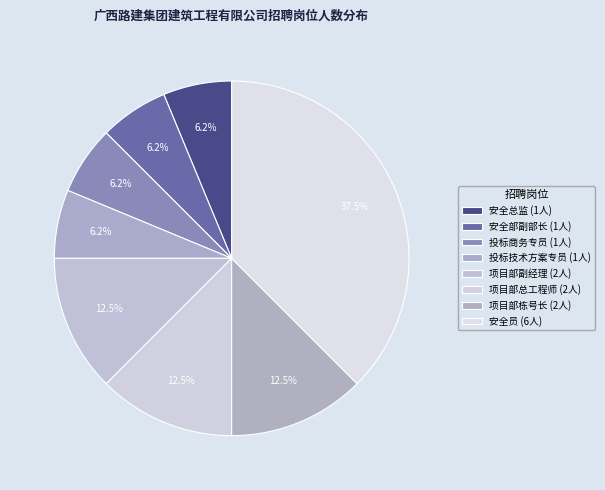

How many slices are in this pie chart?

8